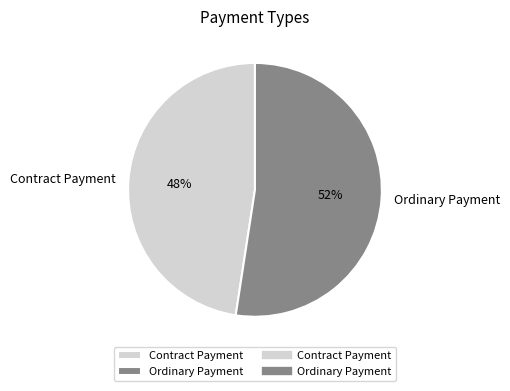

Approximately how many times larger is the value at Contract Payment compared to Ordinary Payment?

0.9